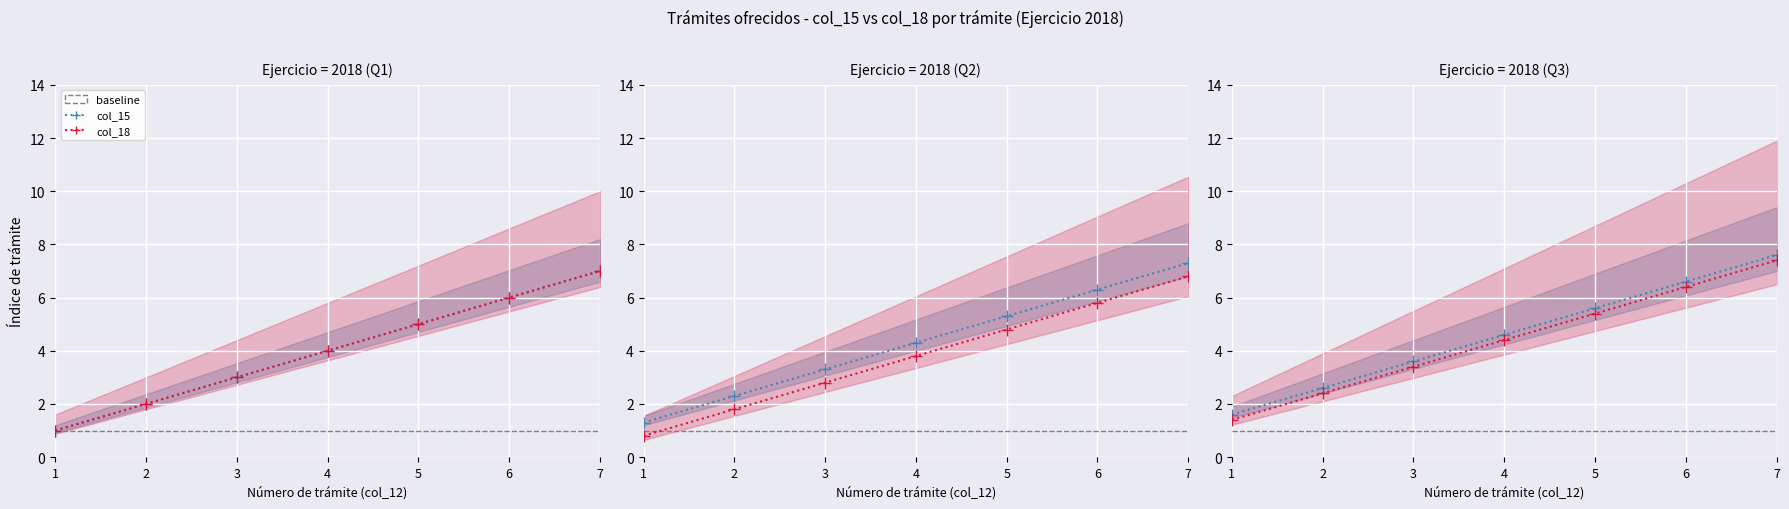

True or false: col_15 (Padrón Proveedores) has more than 0 interior local peaks.

False